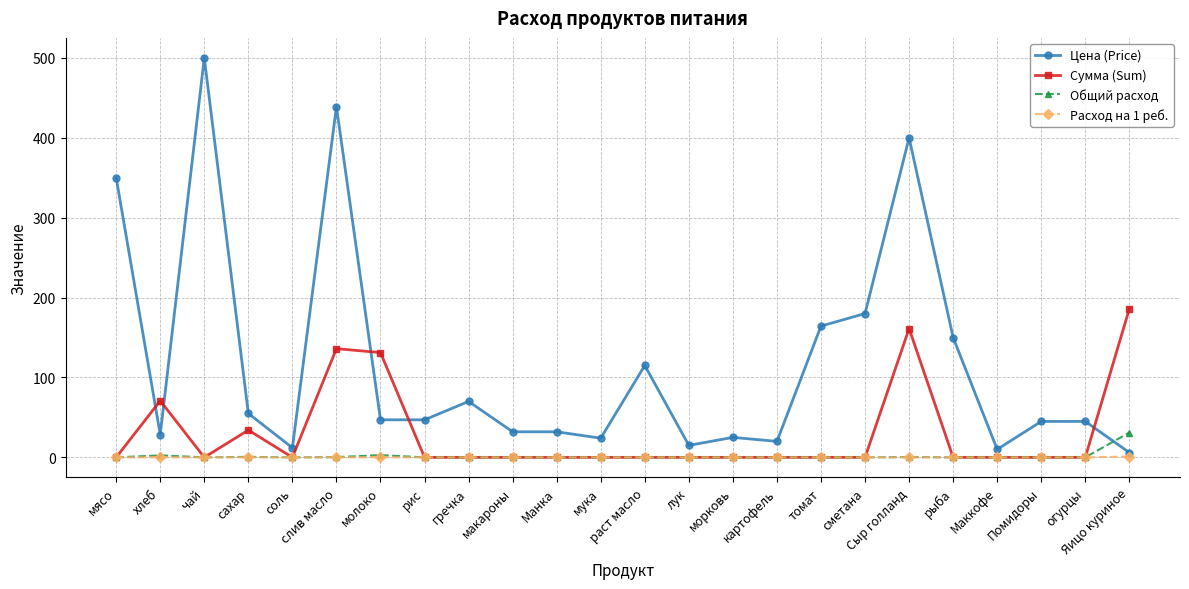

Does the chart display data point markers on the line(s)?

Yes